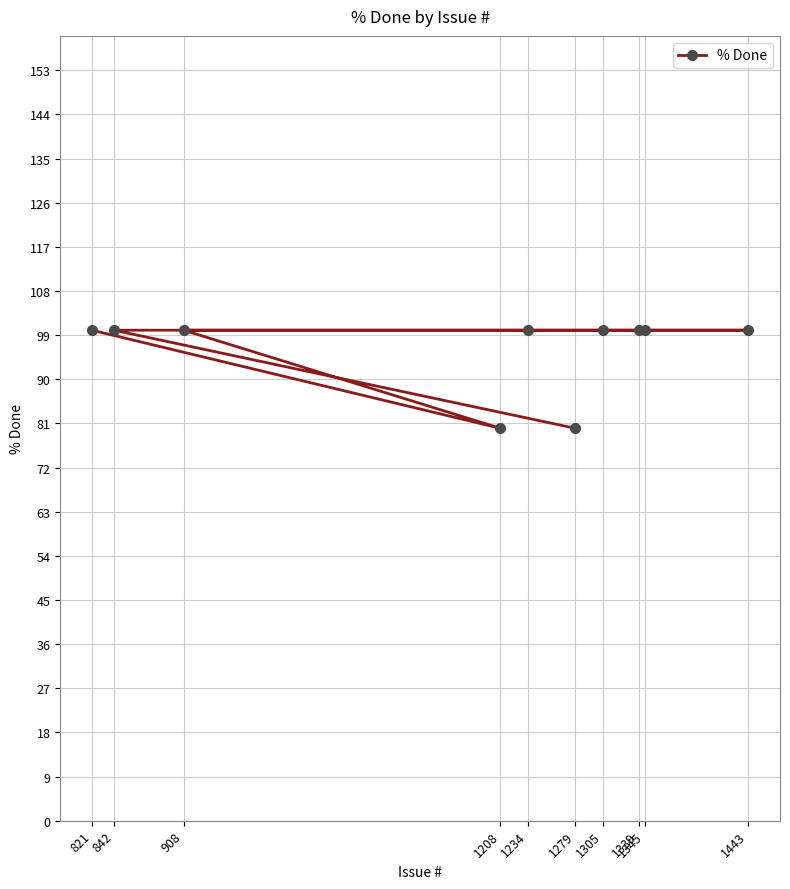

Which has a higher value, 842 or 908?

842